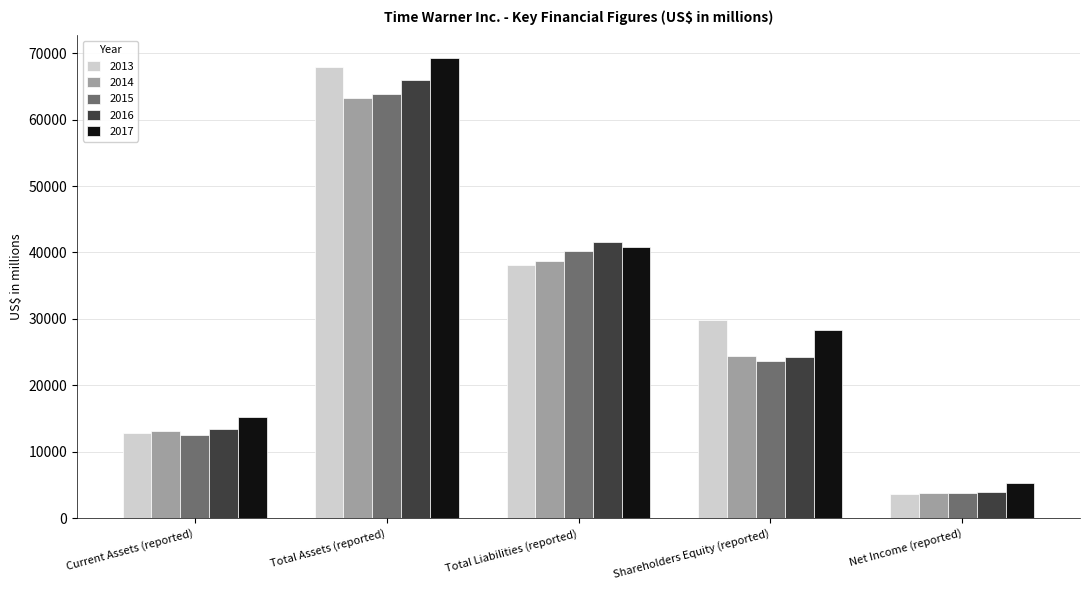

What is the smallest value displayed?

3691